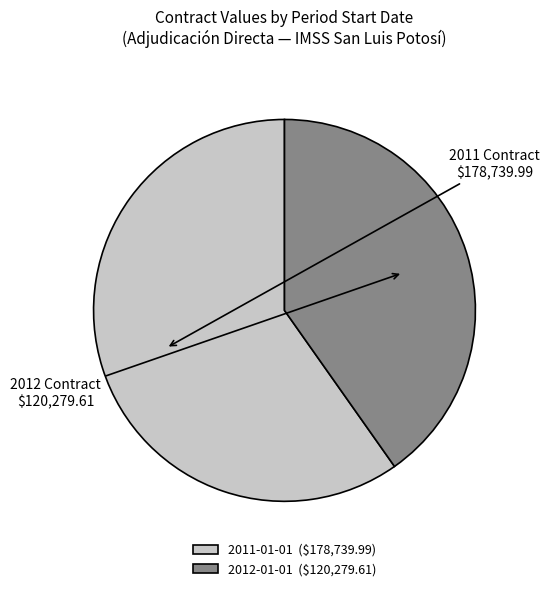

Rank the categories by value from highest to lowest.

2011-01-01, 2012-01-01